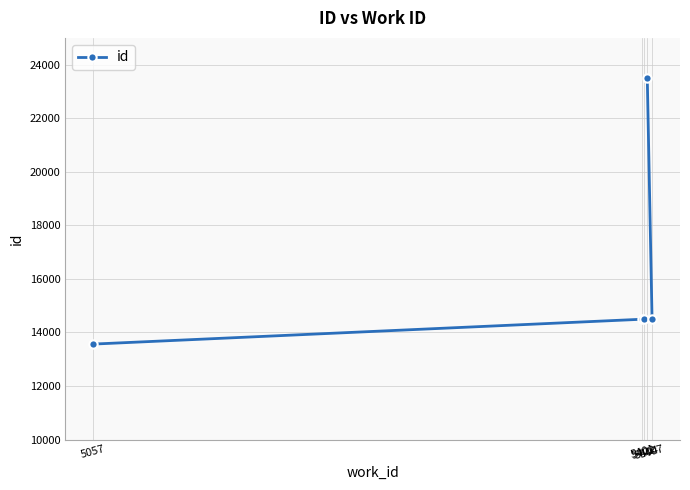

Rank the categories by value from lowest to highest.

5057, 5401, 5402, 5407, 5404